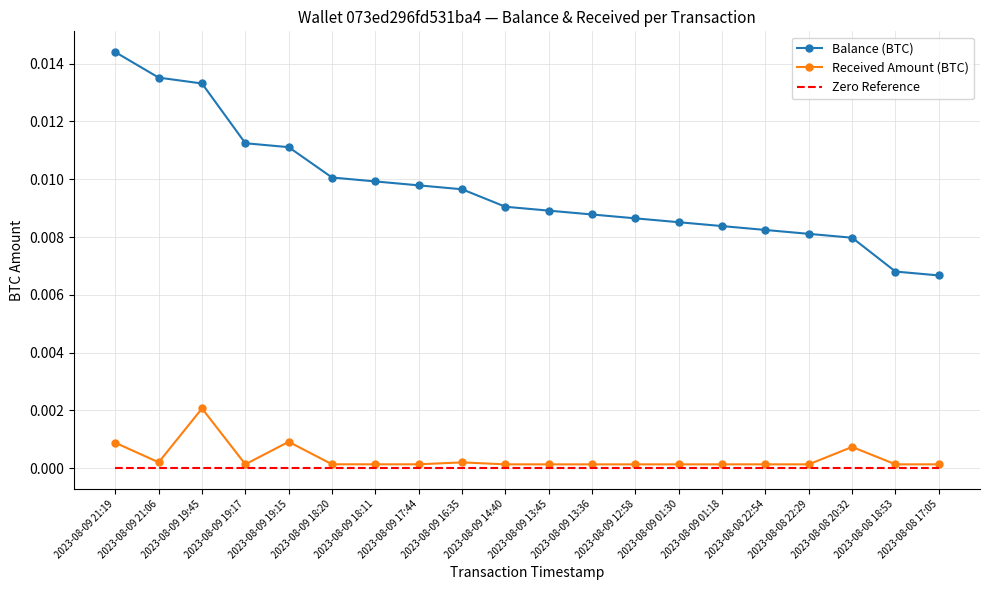

Rank the series at 2023-08-09 13:45 from lowest to highest value.

Zero Reference, Received Amount (BTC), Balance (BTC)